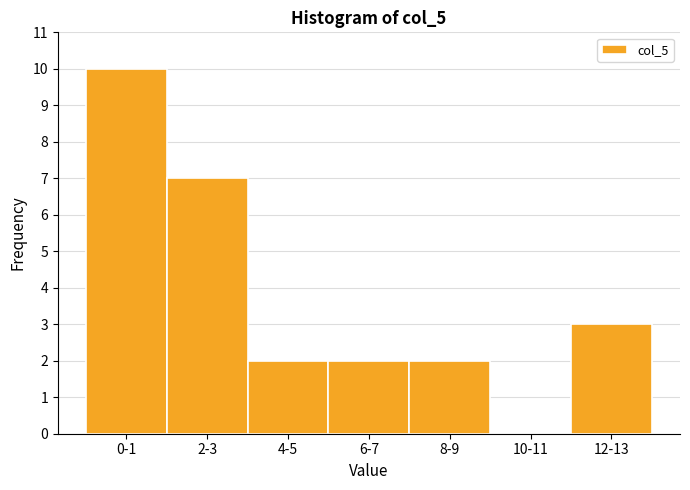

Reading left to right, transcribe all the data shown in this chart.

0-1=10	2-3=7	4-5=2	6-7=2	8-9=2	10-11=0	12-13=3